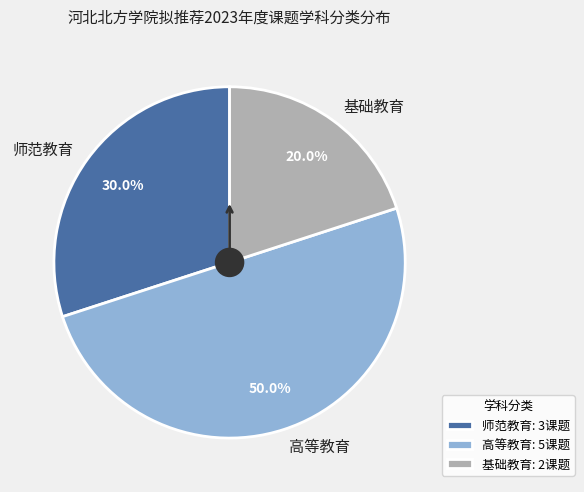

Does 基础教育 represent more than half of the total?

No